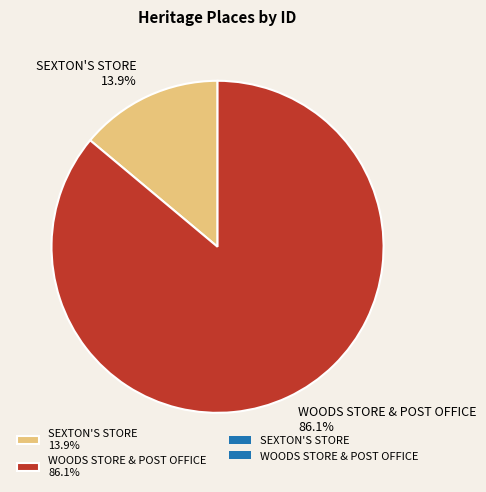

Is it true that SEXTON'S STORE is 5% of the pie?

False